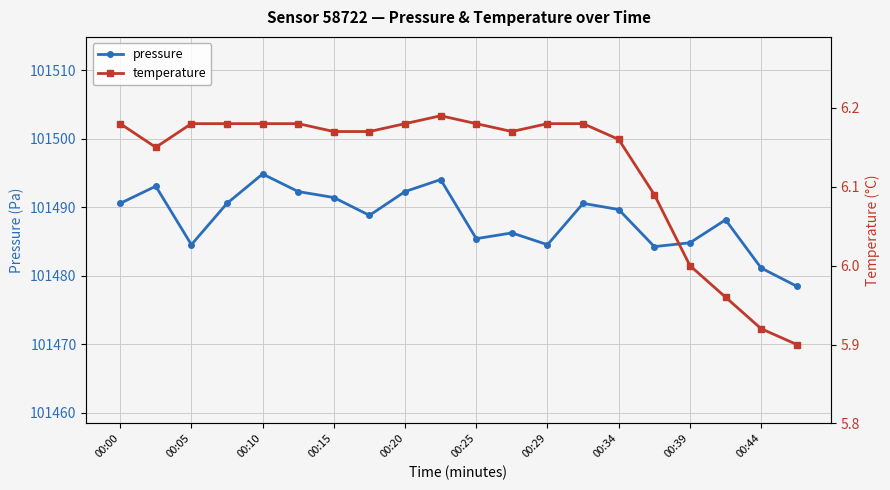

How many lines are shown in the chart?

2